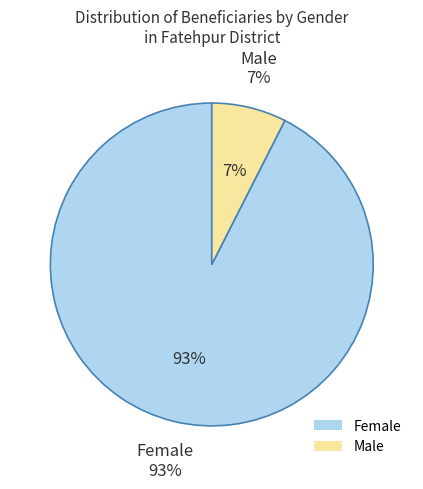

Which category has the biggest portion of the pie?

Female